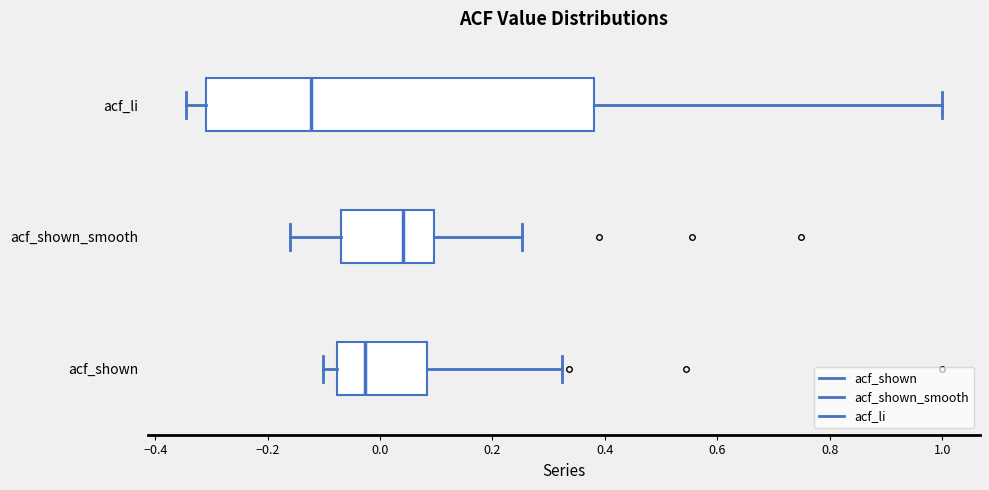

Which box has the furthest to the left median line?

acf_li